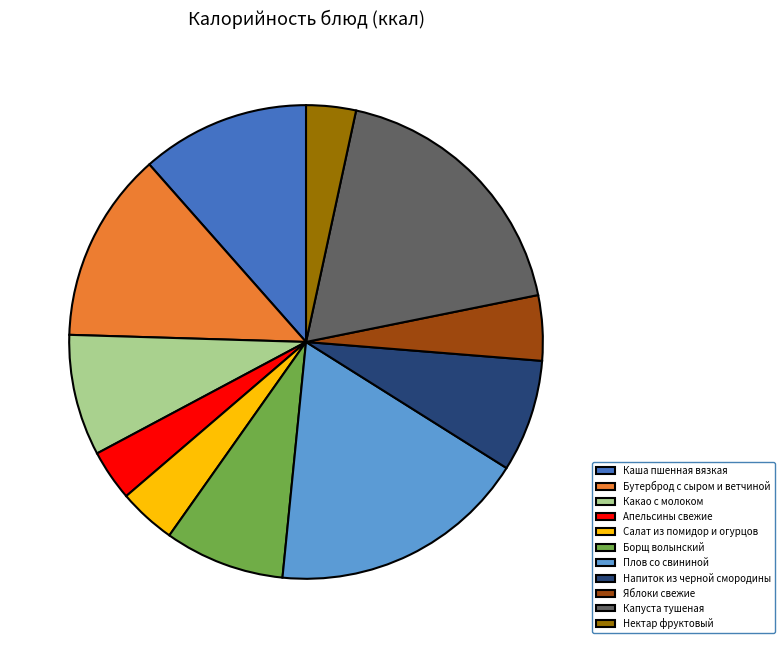

What is the ratio of the value at Капуста тушеная to the value at Плов со свининой?

1.0